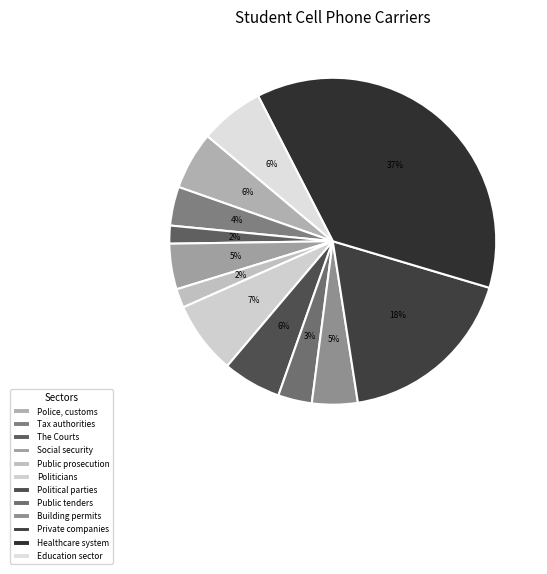

Count the number of slices in the pie.

12